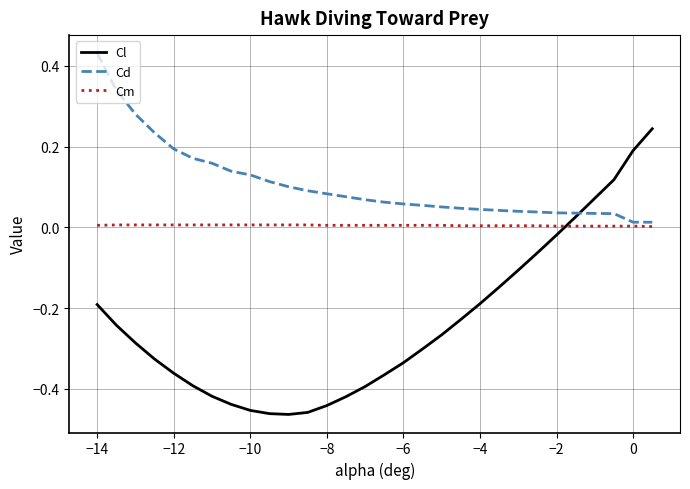

How many intersections are there between Cm and Cl?

1